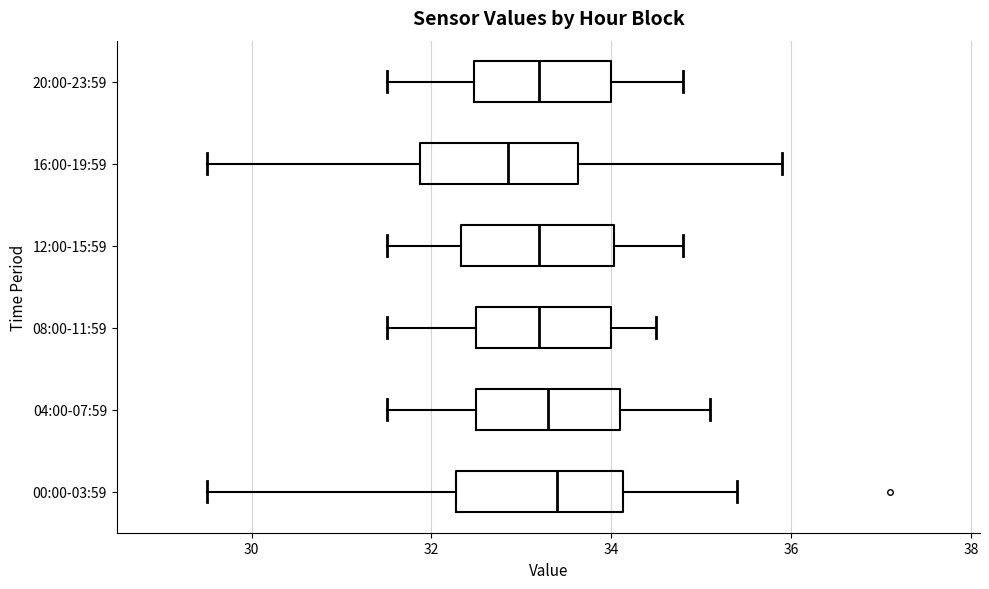

Reading bottom to top, transcribe this box plot: for each box, give where its median line is, the range the box spans, and where its two whiskers end, as read against the x-axis. The values are not printed on the chart, so give them approximately, as read against the axis.

00:00-03:59: median 33.4, box 32.2 to 34.2, whiskers 29.6 to 35.4
04:00-07:59: median 33.4, box 32.6 to 34.2, whiskers 31.6 to 35.2
08:00-11:59: median 33.2, box 32.6 to 34.0, whiskers 31.6 to 34.6
12:00-15:59: median 33.2, box 32.4 to 34.0, whiskers 31.6 to 34.8
16:00-19:59: median 32.8, box 31.8 to 33.6, whiskers 29.6 to 36.0
20:00-23:59: median 33.2, box 32.4 to 34.0, whiskers 31.6 to 34.8